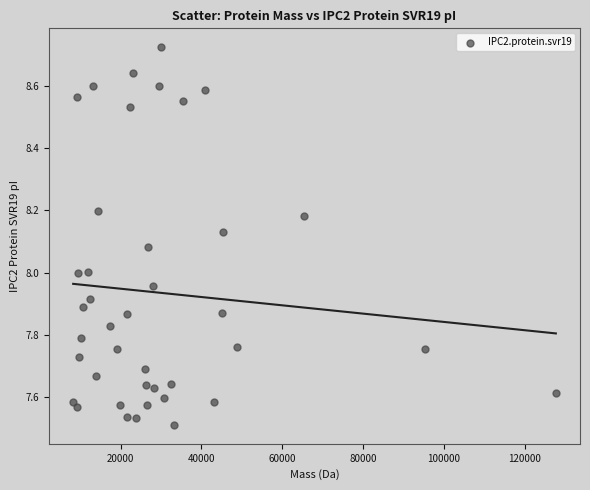

What is the range of X values (max minus min)?

119471.0